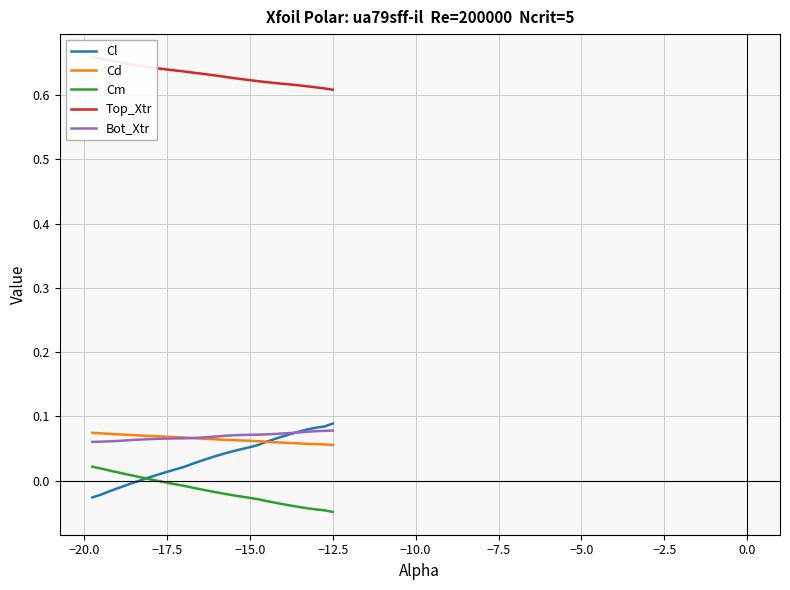

True or false: Top_Xtr and Cm cross at least once.

False